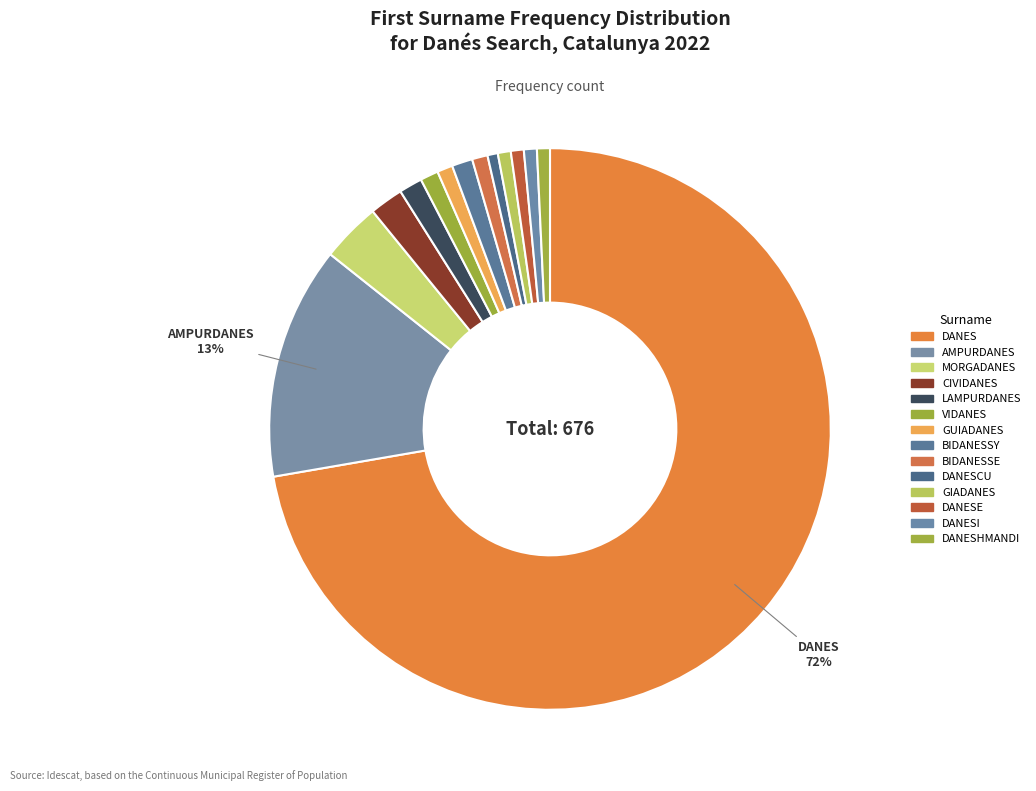

How many segments does this pie chart have?

14